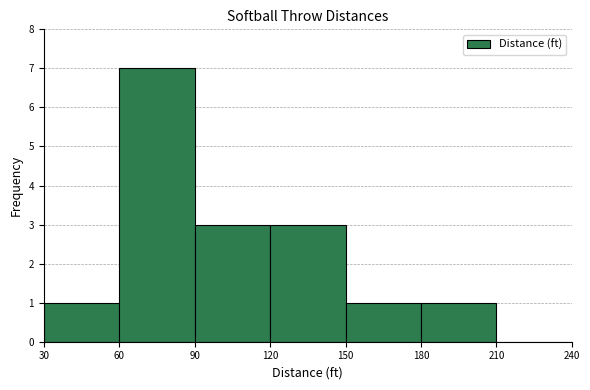

Which range on the x-axis has the tallest bar?

60 to 90